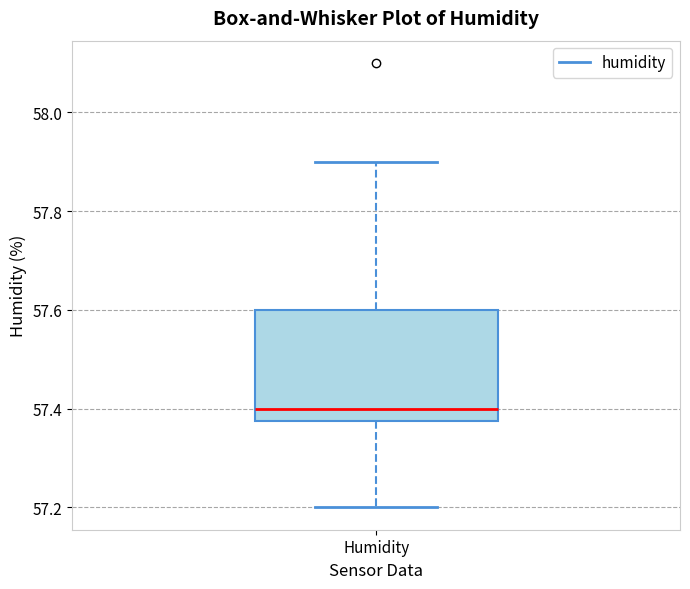

Where is the upper edge of the box for Humidity on the y-axis? The values are not printed on the chart, so give them approximately, as read against the axis.

57.60